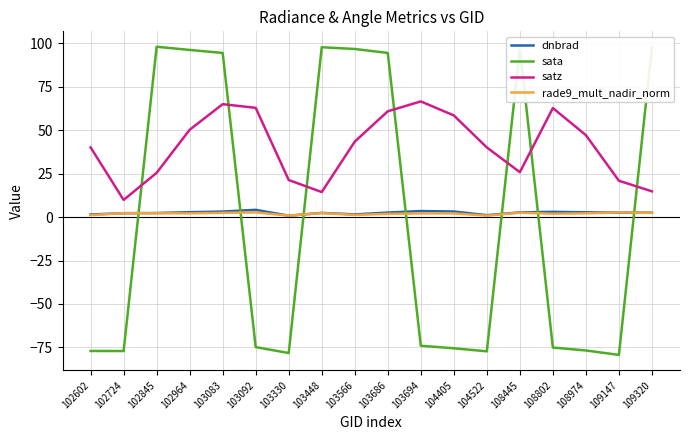

Count the number of data series in this chart.

4